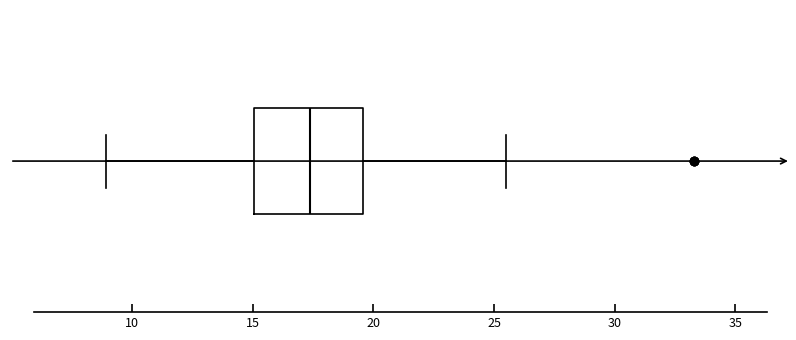

Transcribe this box plot: give where the median line is, the range the box spans, and where the two whiskers end, as read against the x-axis. The values are not printed on the chart, so give them approximately, as read against the axis.

median 17.5, box 15.0 to 19.5, whiskers 9.0 to 25.5